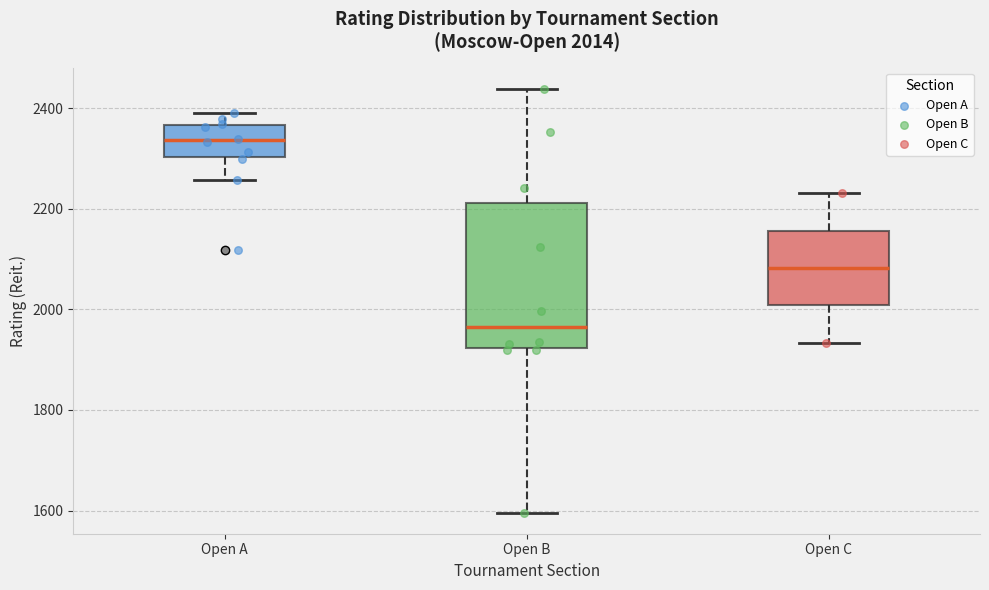

Which box has the lowest median line?

Open B